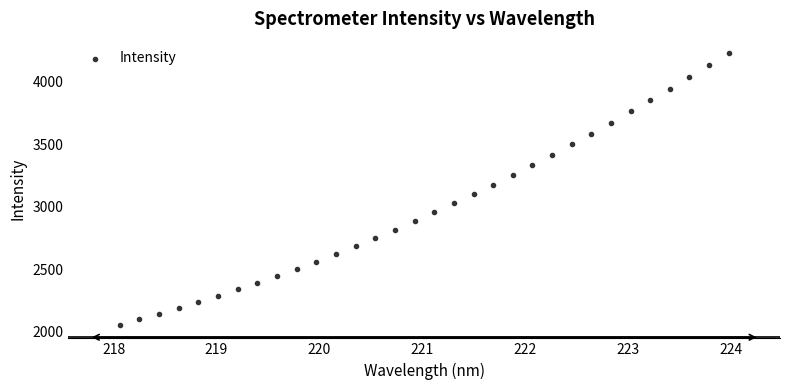

What is the range of Y values (max minus min)?

2175.7